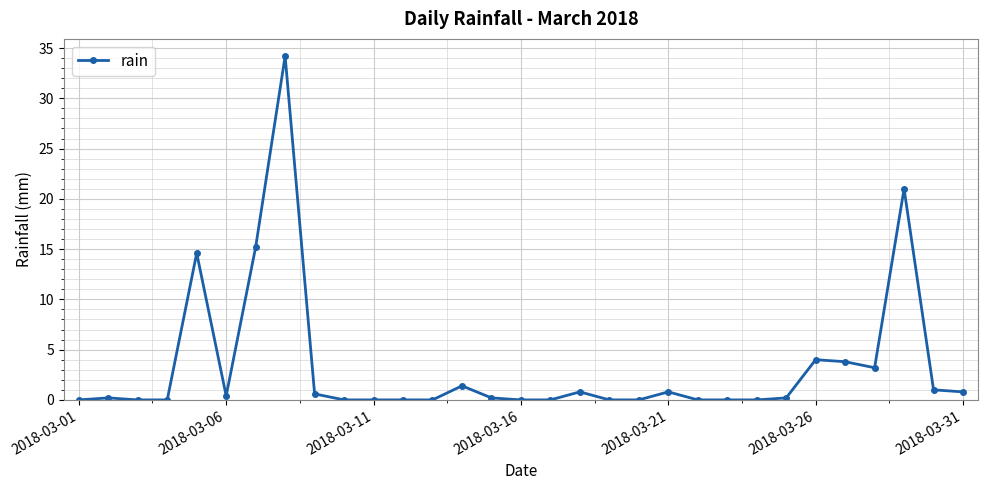

What is the difference between the maximum and minimum values?

34.2